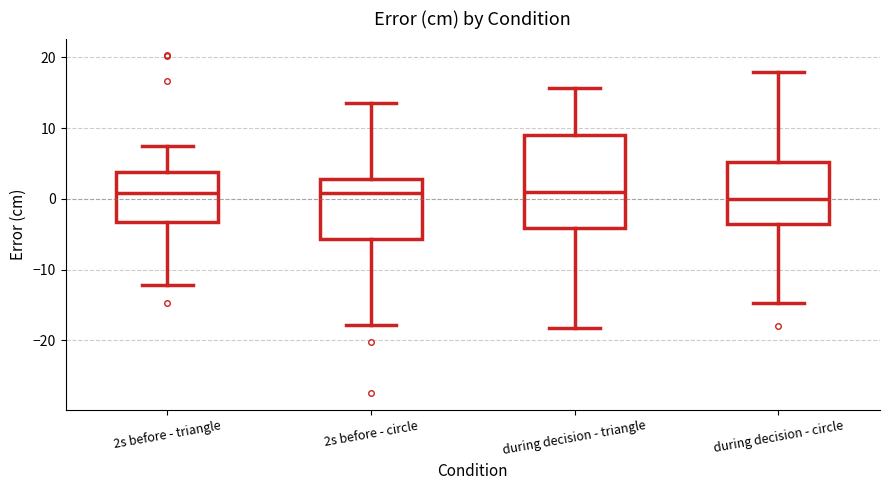

Comparing the boxes themselves (not the whiskers), which one is the tallest?

during decision - triangle